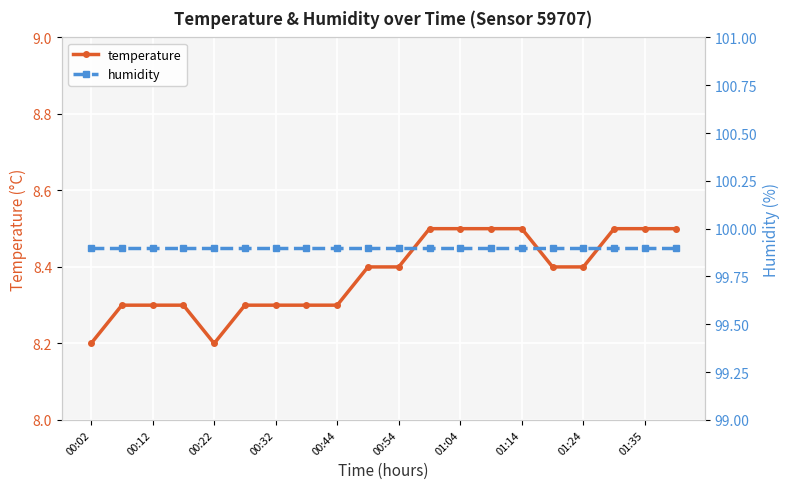

The temperature series shows 12.9 at 01:04. True or false?

False